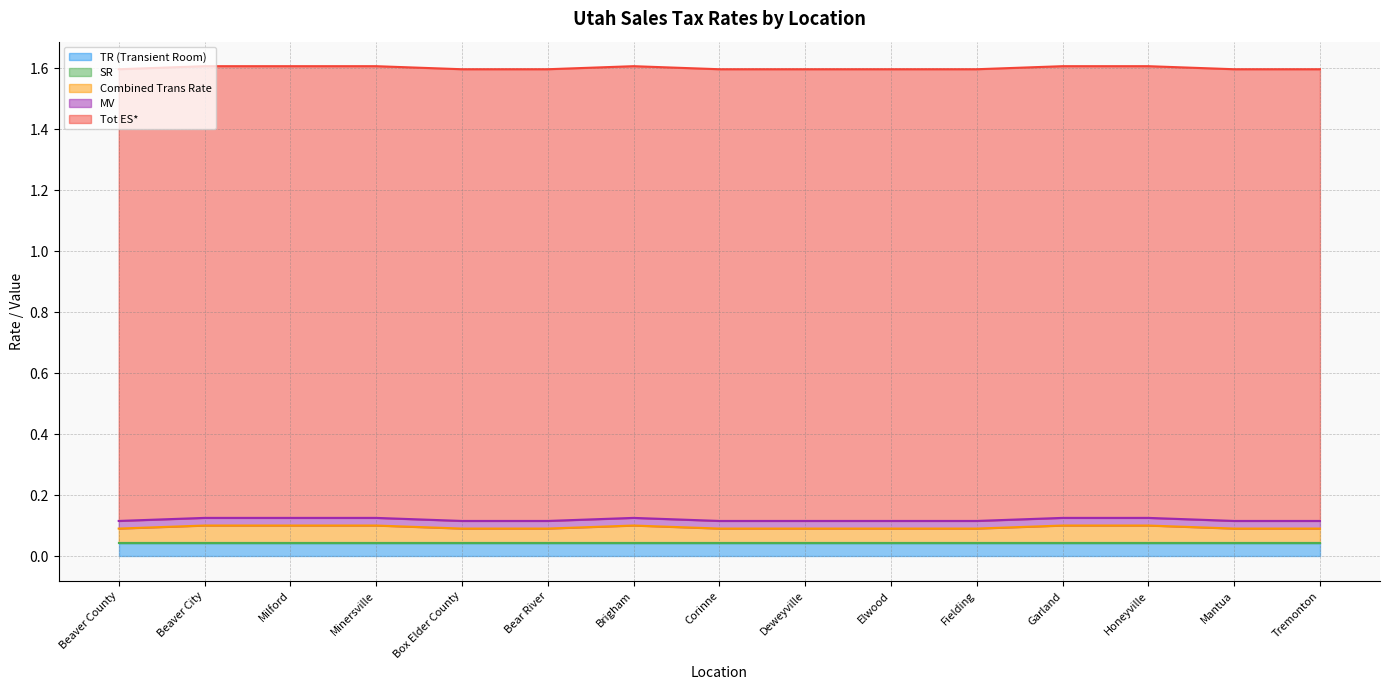

Which series has the largest total across all categories?

Tot ES*